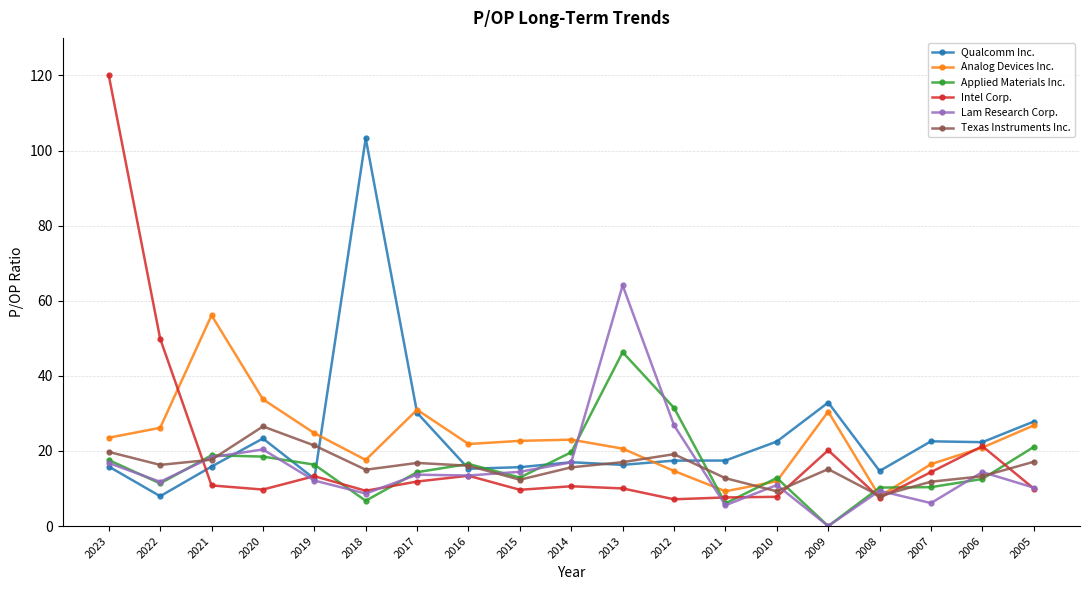

Rank the series by their maximum value, from highest to lowest.

Intel Corp., Qualcomm Inc., Lam Research Corp., Analog Devices Inc., Applied Materials Inc., Texas Instruments Inc.